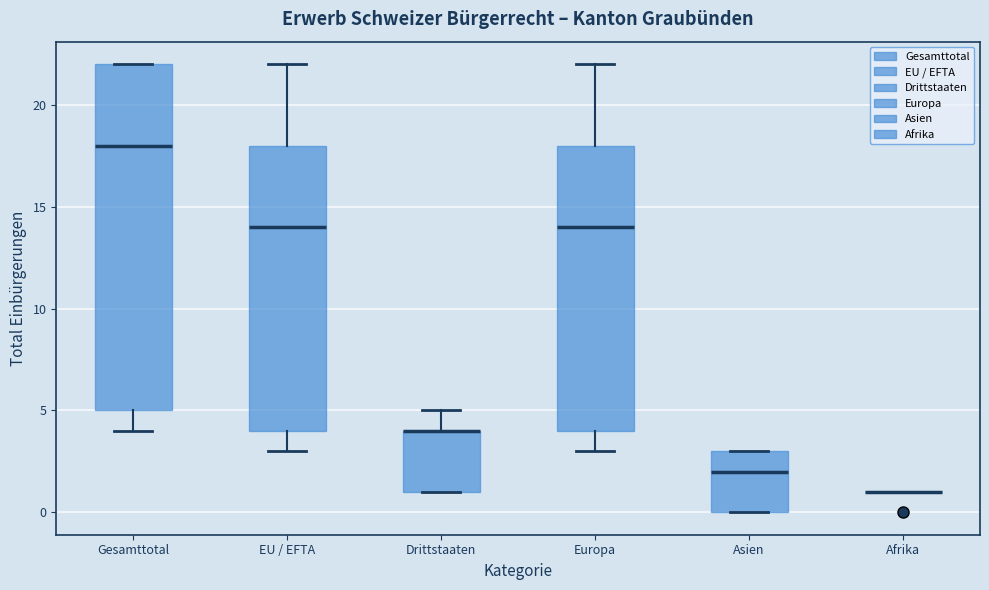

Where does the median line of the box for Asien sit on the y-axis? The values are not printed on the chart, so give them approximately, as read against the axis.

2